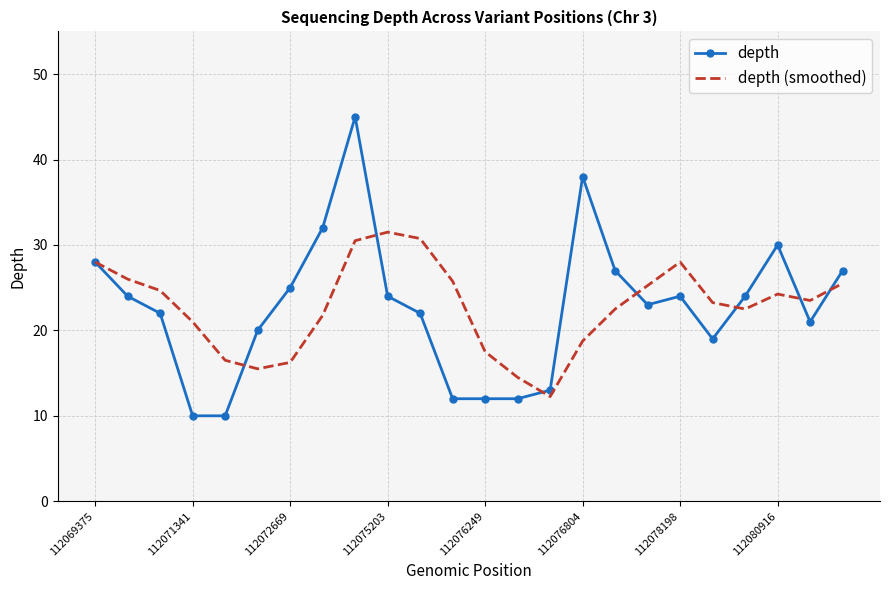

List the series in order of their peak value, lowest first.

depth (smoothed), depth